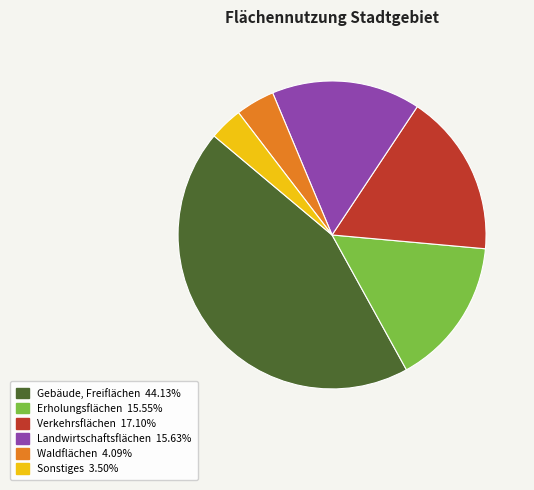

Which slice is the smallest?

Sonstiges